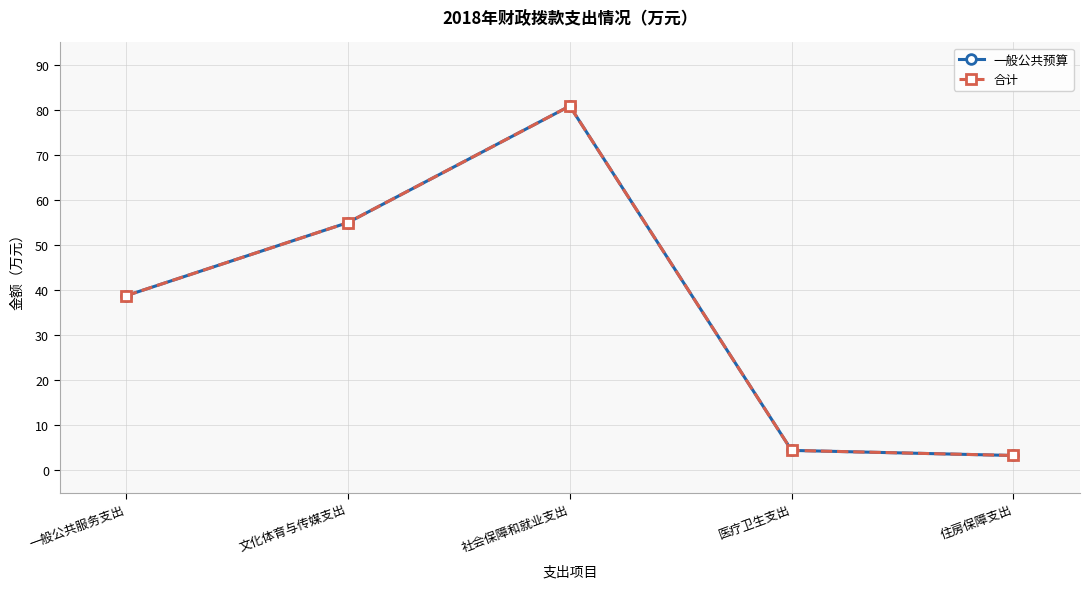

Does the chart have visible grid lines?

Yes